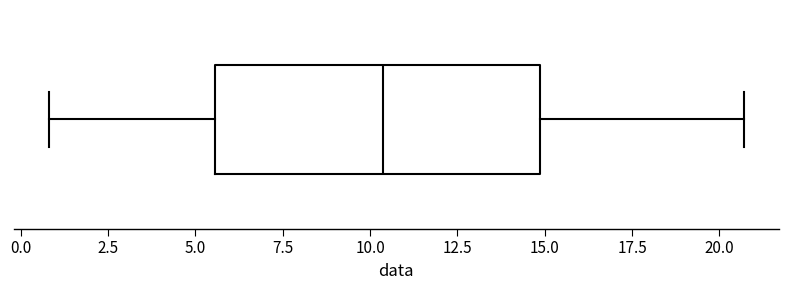

Read this box plot against the x-axis: the position of the median line, the range covered by the box, and the ends of both whiskers. The values are not printed on the chart, so give them approximately, as read against the axis.

median 10.5, box 5.5 to 15.0, whiskers 1.0 to 20.5